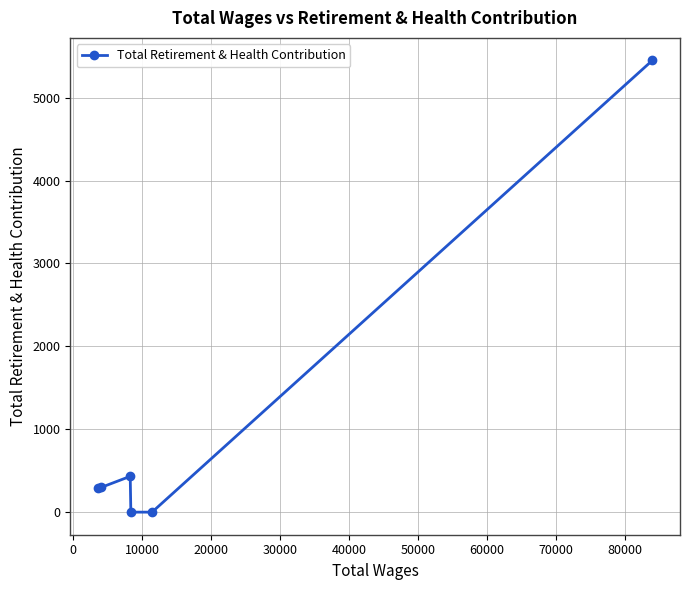

What is the difference between the maximum and minimum values?

5449